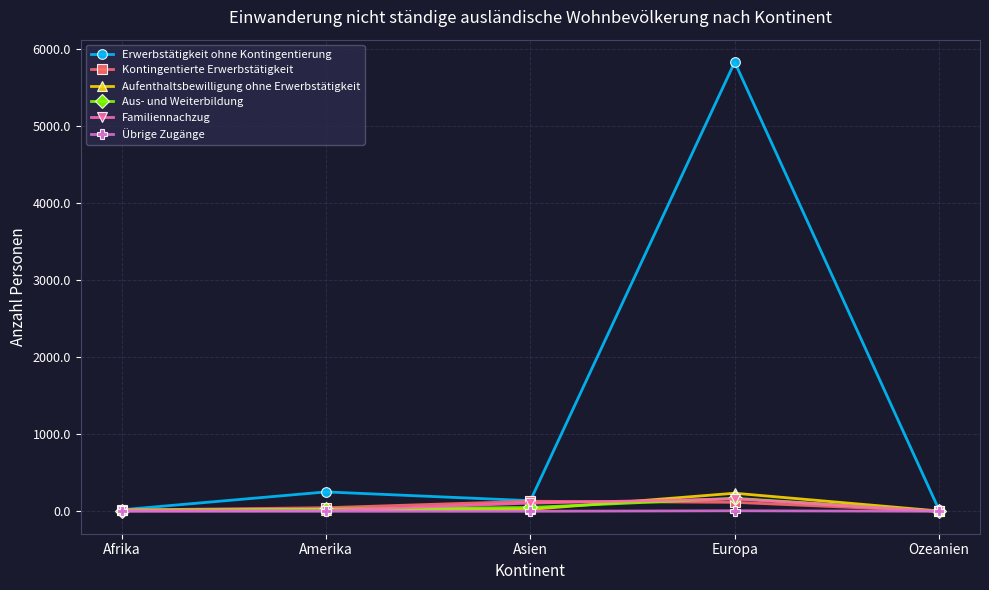

What is the label of the 5th point from the left?

Ozeanien